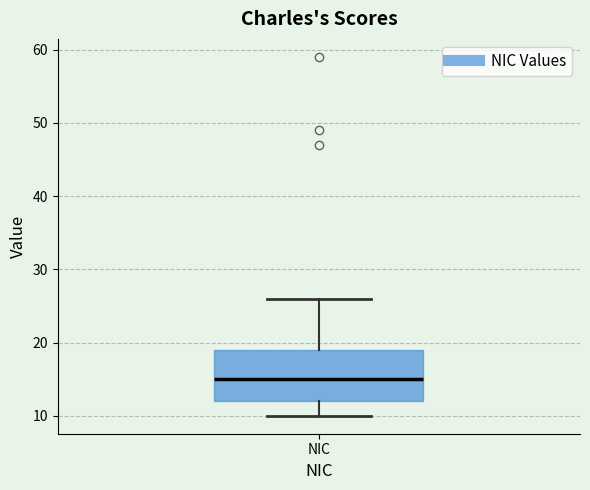

Transcribe this box plot: give where the median line is, the range the box spans, and where the two whiskers end, as read against the y-axis. The values are not printed on the chart, so give them approximately, as read against the axis.

median 15, box 12 to 19, whiskers 10 to 26